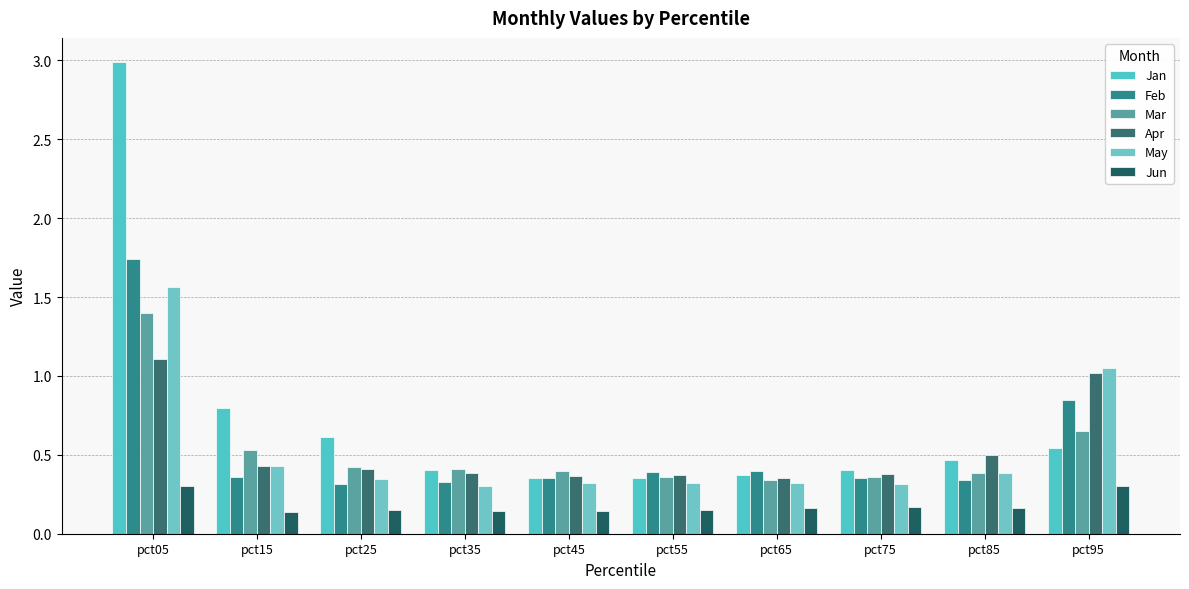

What is the value of the Mar bar at the 8th from the left?

0.4